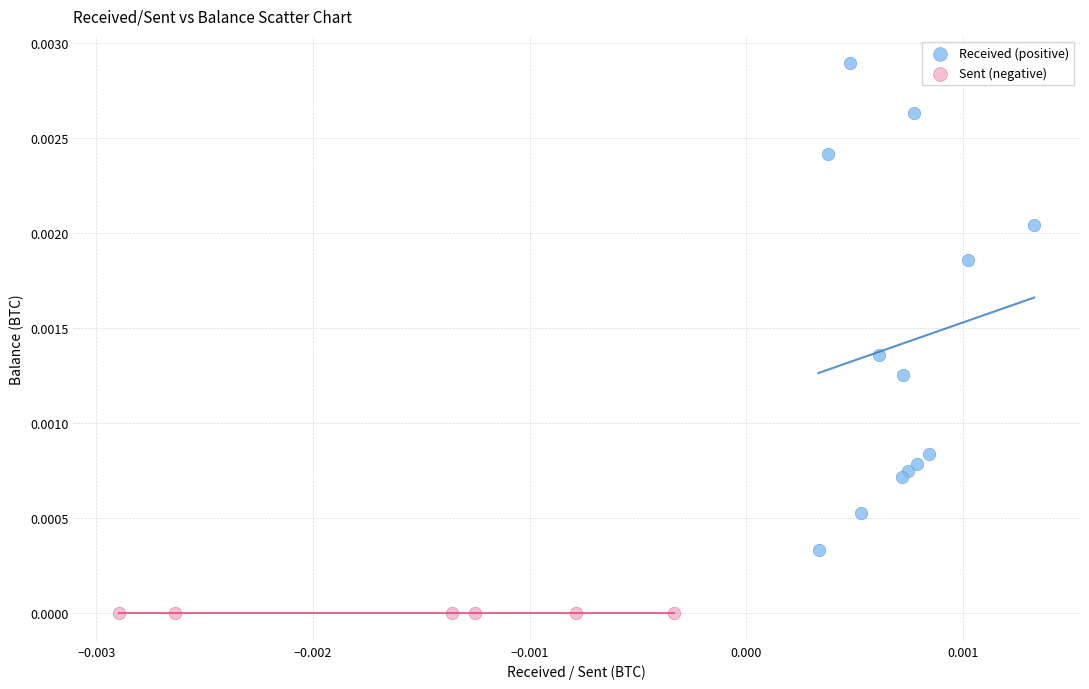

Which series contains the highest Y value?

Received (positive)